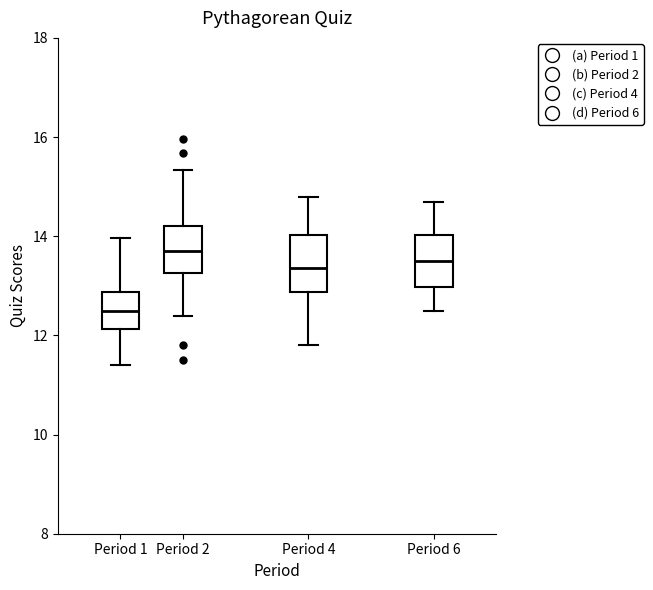

Reading left to right, transcribe this box plot: for each box, give where its median line is, the range the box spans, and where its two whiskers end, as read against the y-axis. The values are not printed on the chart, so give them approximately, as read against the axis.

Period 1: median 12.6, box 12.2 to 12.8, whiskers 11.4 to 14.0
Period 2: median 13.8, box 13.2 to 14.2, whiskers 12.4 to 15.4
Period 4: median 13.4, box 12.8 to 14.0, whiskers 11.8 to 14.8
Period 6: median 13.6, box 13.0 to 14.0, whiskers 12.6 to 14.8